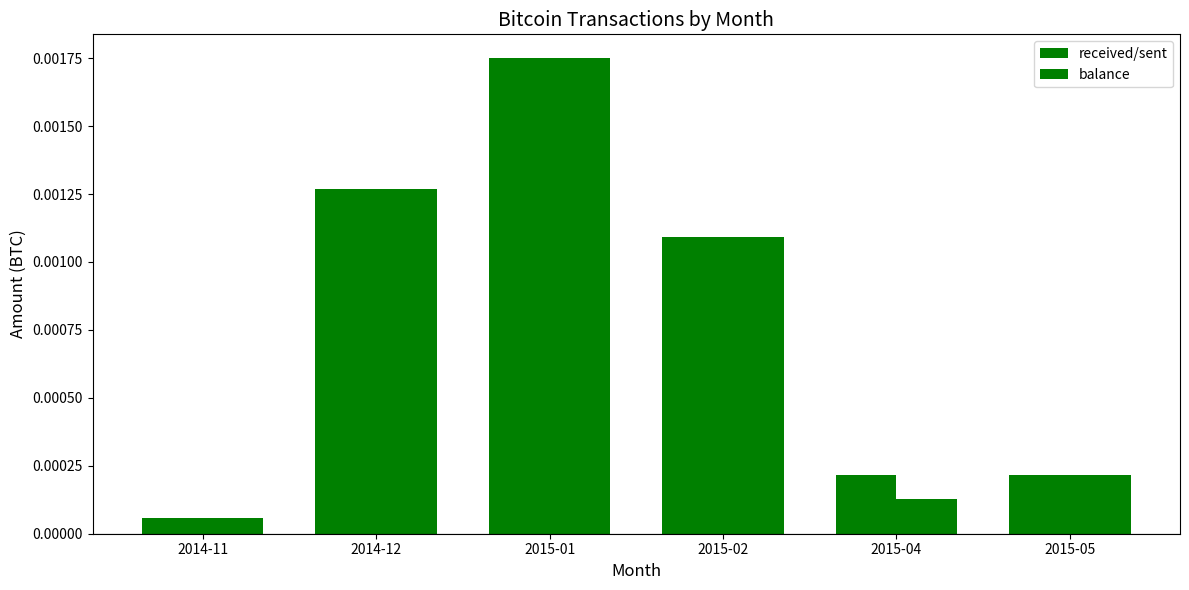

How many bars are there in each group?

2